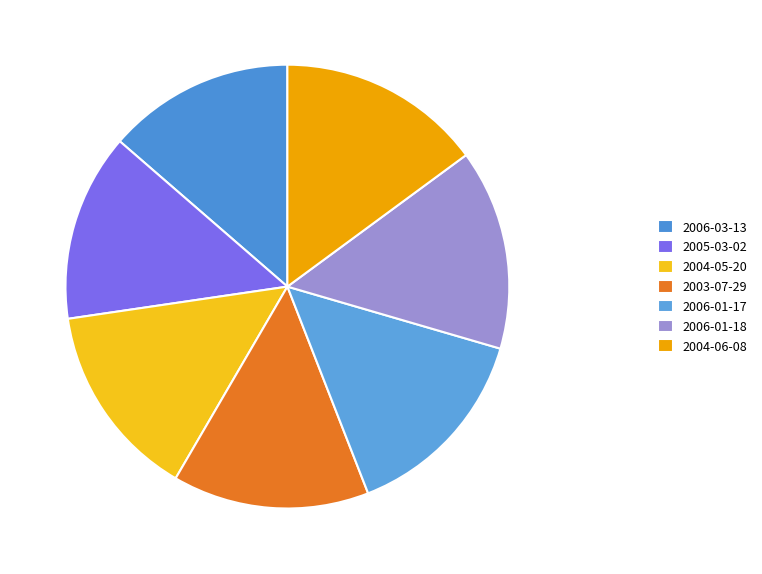

What is the change in value from 2003-07-29 to 2004-06-08?

+230